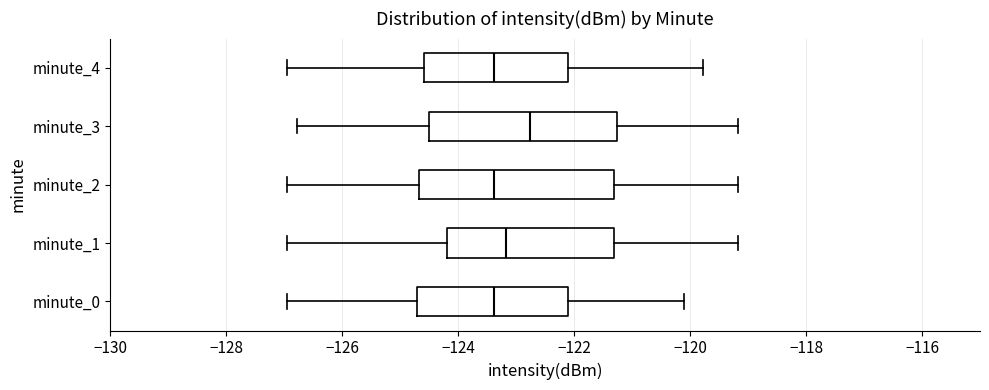

Reading bottom to top, transcribe this box plot: for each box, give where its median line is, the range the box spans, and where its two whiskers end, as read against the x-axis. The values are not printed on the chart, so give them approximately, as read against the axis.

minute_0: median -123.4, box -124.8 to -122.2, whiskers -127.0 to -120.2
minute_1: median -123.2, box -124.2 to -121.4, whiskers -127.0 to -119.2
minute_2: median -123.4, box -124.6 to -121.4, whiskers -127.0 to -119.2
minute_3: median -122.8, box -124.6 to -121.2, whiskers -126.8 to -119.2
minute_4: median -123.4, box -124.6 to -122.2, whiskers -127.0 to -119.8